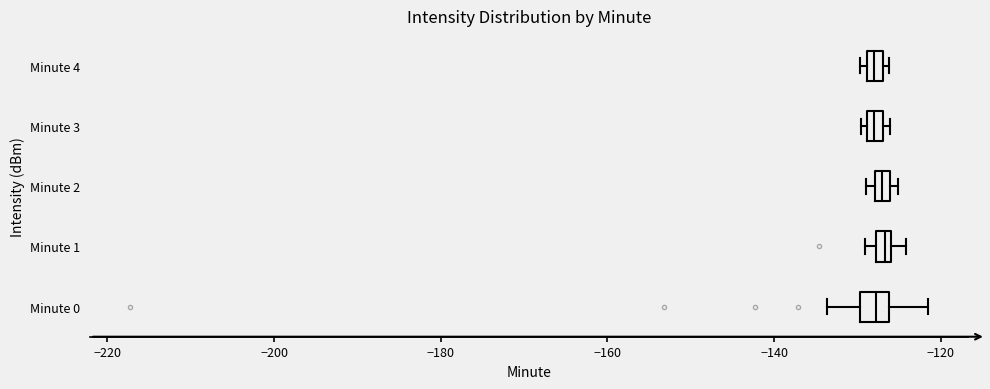

Where is the right edge of the box for Minute 0 on the x-axis? The values are not printed on the chart, so give them approximately, as read against the axis.

-126